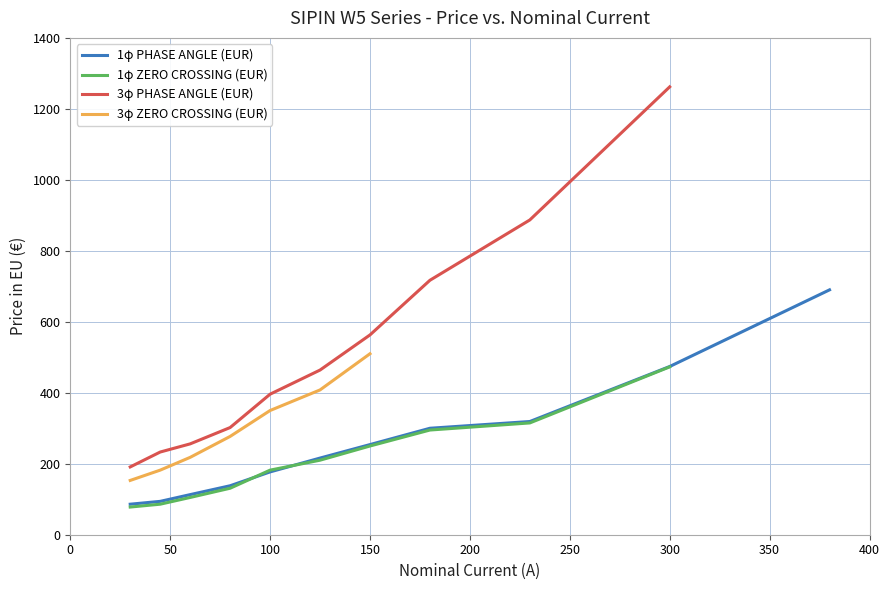

Is it true that 1φ PHASE ANGLE (EUR) equals 216 at 125?

True